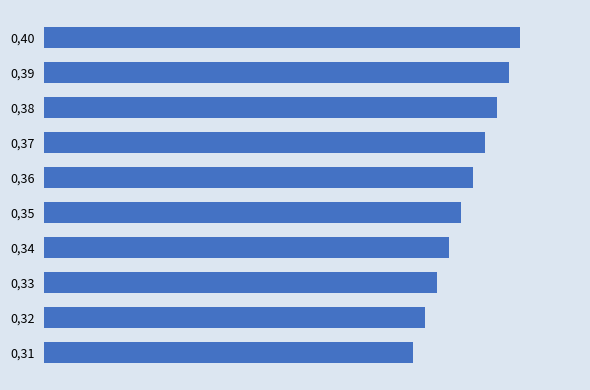

Rank the categories by value from lowest to highest.

0,31, 0,32, 0,33, 0,34, 0,35, 0,36, 0,37, 0,38, 0,39, 0,40